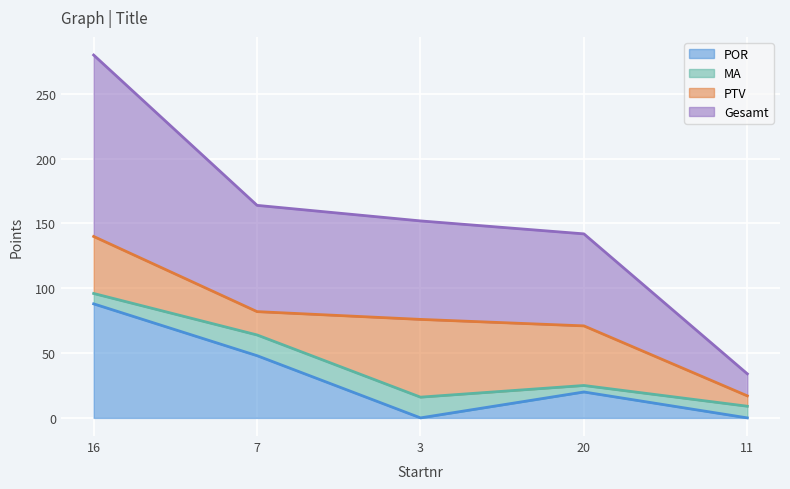

What position from the right is 11?

1